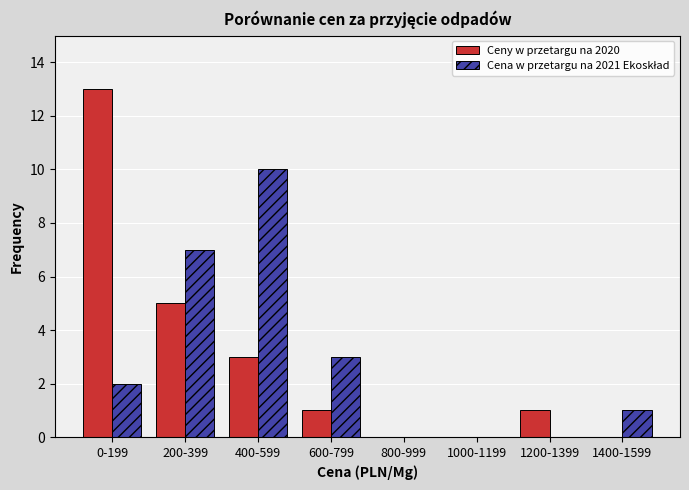

Which category has the highest value across all series?

0-199